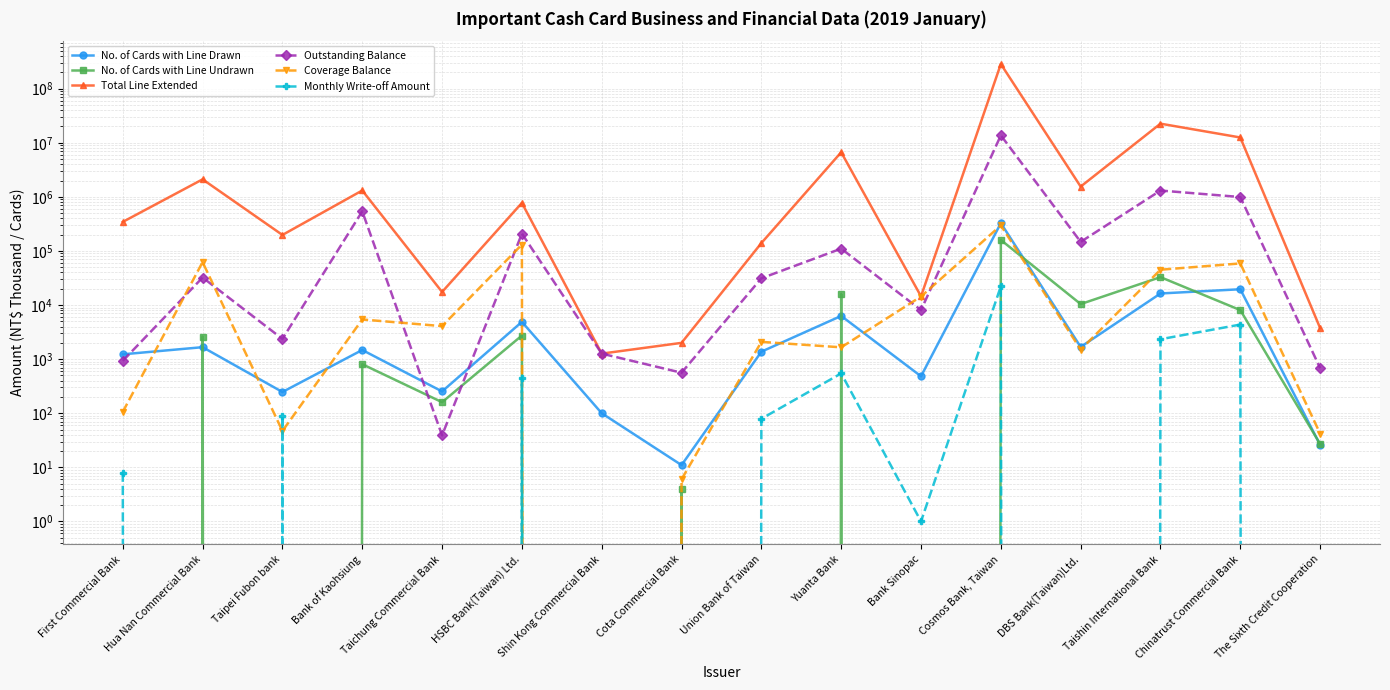

How many data points in Outstanding Balance are less than 32289?

8